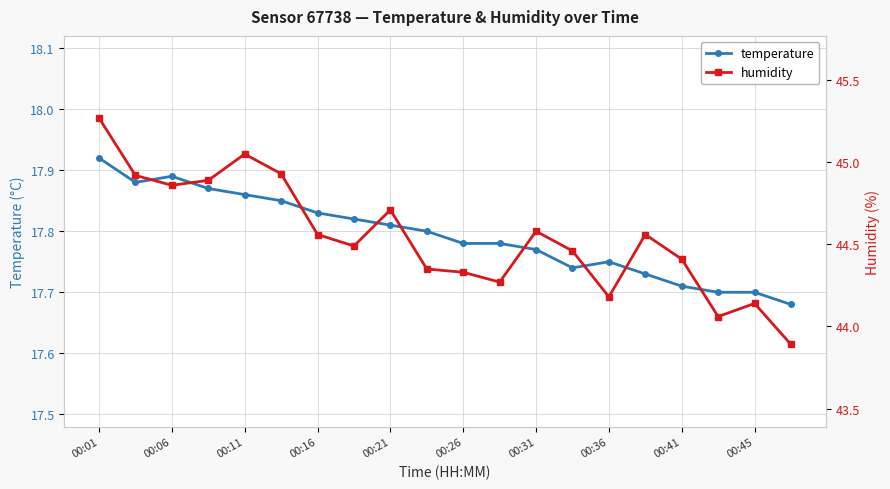

What is the value of the humidity point at the 19th from the left?

44.1